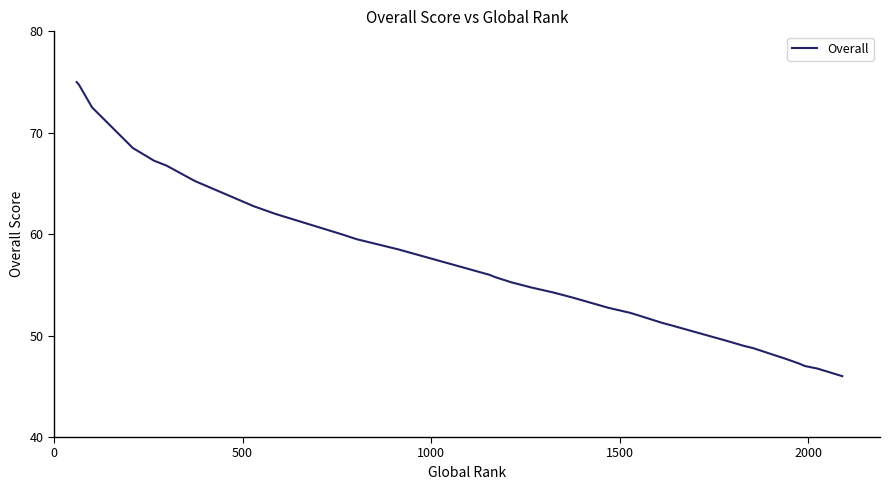

How many series are shown in this chart?

1